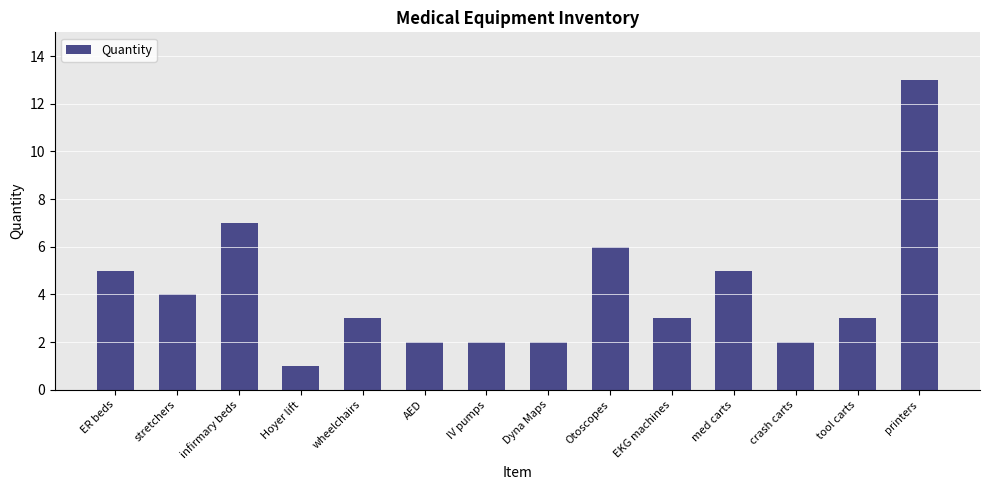

What is the maximum value shown in the chart?

13